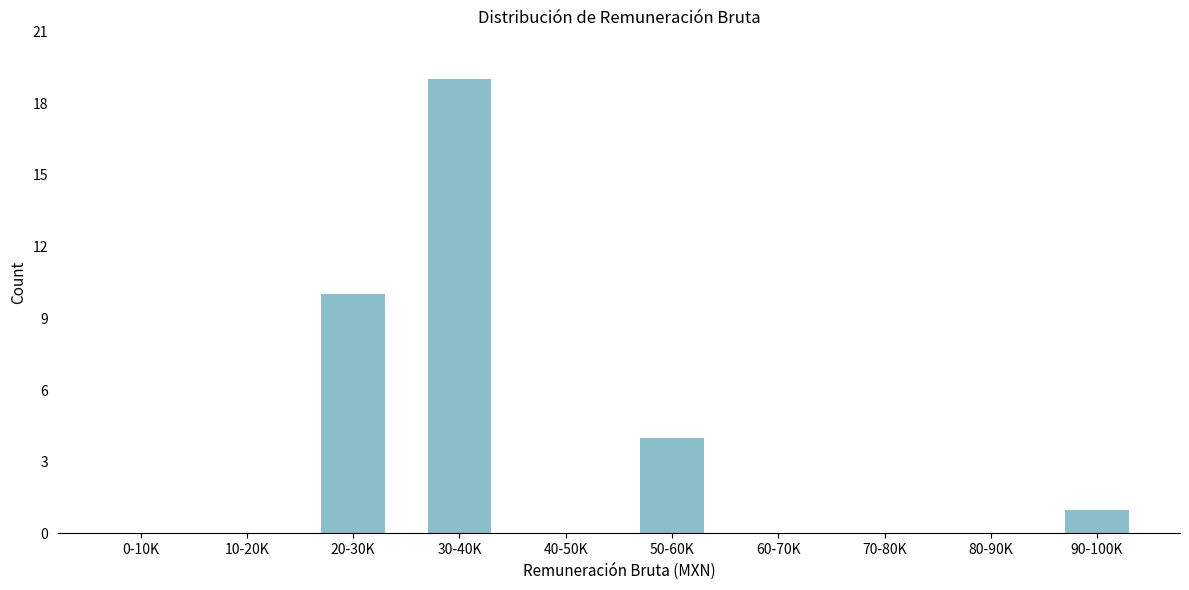

Reading right to left, extract all data points from this chart.

90-100K=1	80-90K=0	70-80K=0	60-70K=0	50-60K=4	40-50K=0	30-40K=19	20-30K=10	10-20K=0	0-10K=0